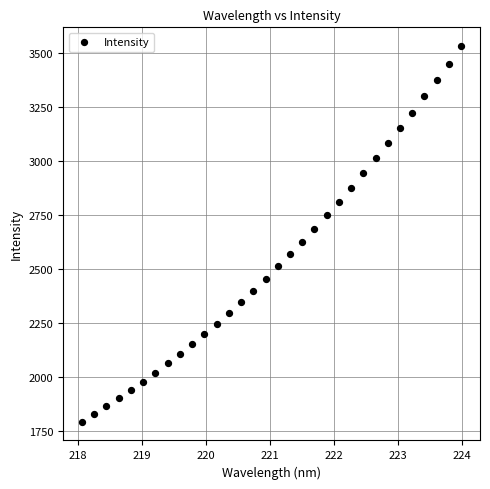

What is the range of X values (max minus min)?

5.9